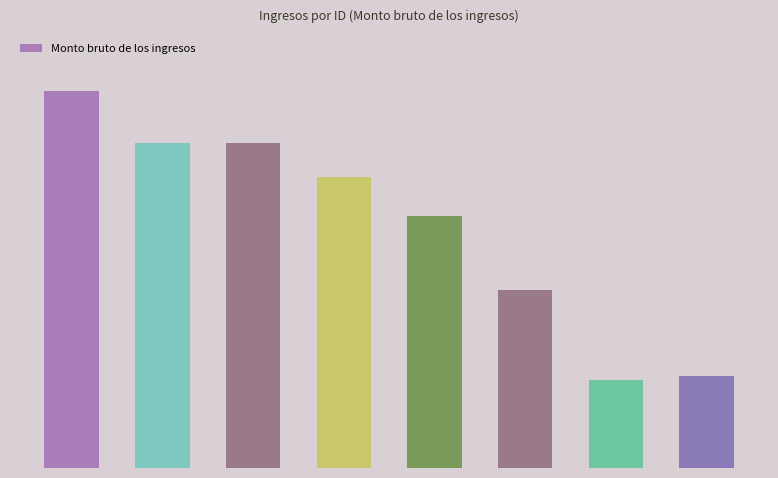

Does the chart contain any negative values?

No